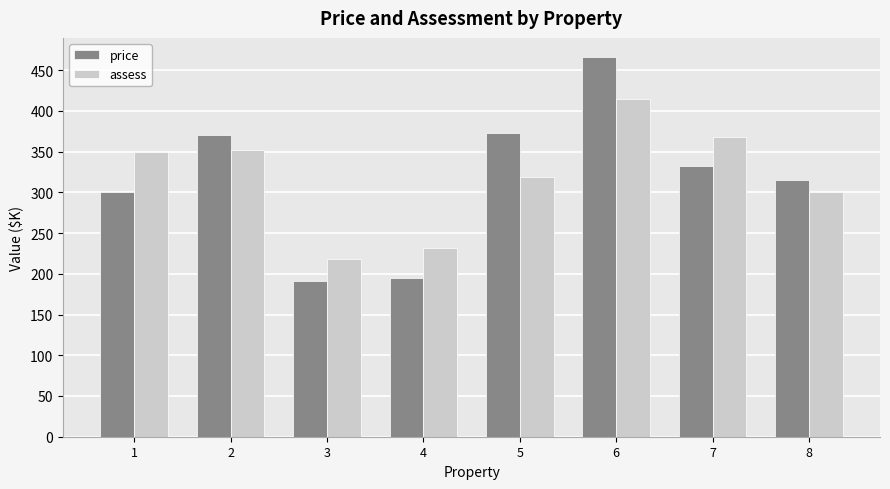

Reading right to left, transcribe all the data shown in this chart.

price: 315.0	332.5	466.3	373.0	195.0	191.0	370.0	300.0
assess: 300.2	367.8	414.5	319.1	231.8	217.7	351.5	349.1